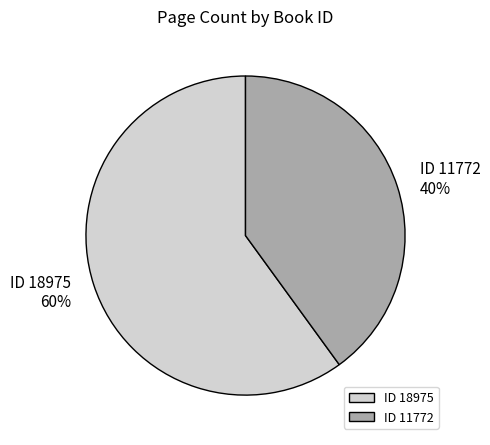

How many segments does this pie chart have?

2